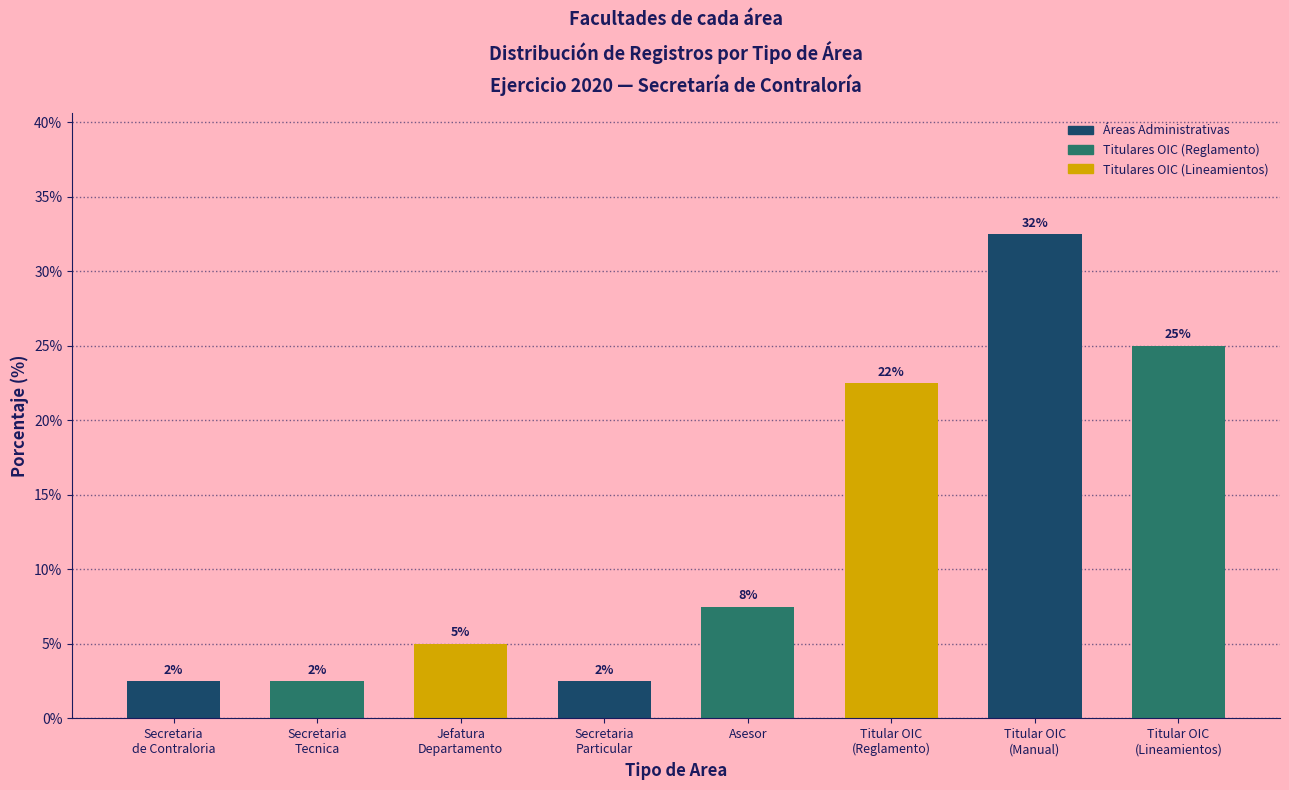

How many bars are there in total?

8